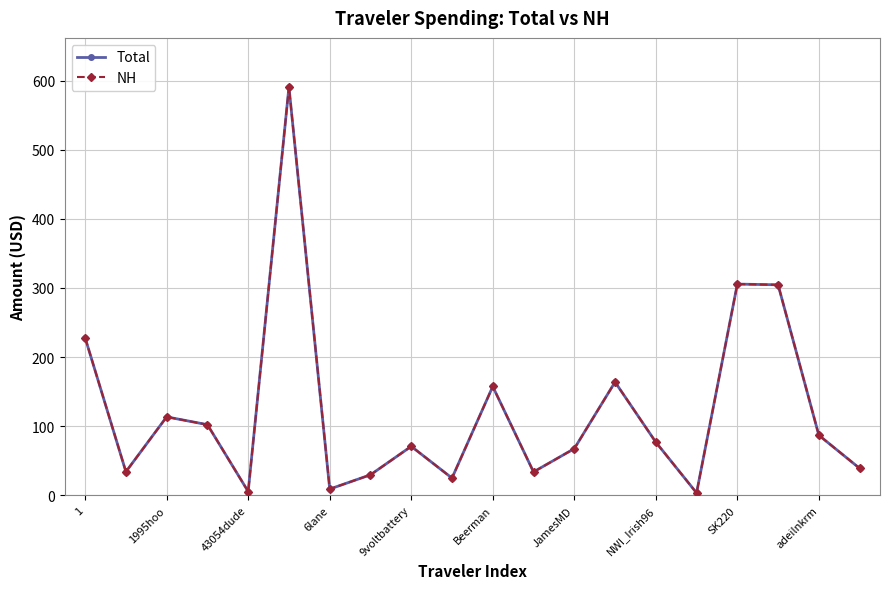

What is the difference between the second highest and second lowest values in the NH series?

300.0